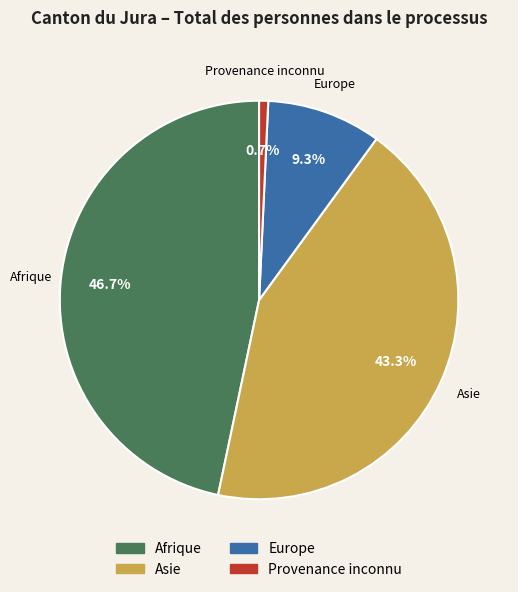

What percentage do Asie and Afrique together represent?

90.0%